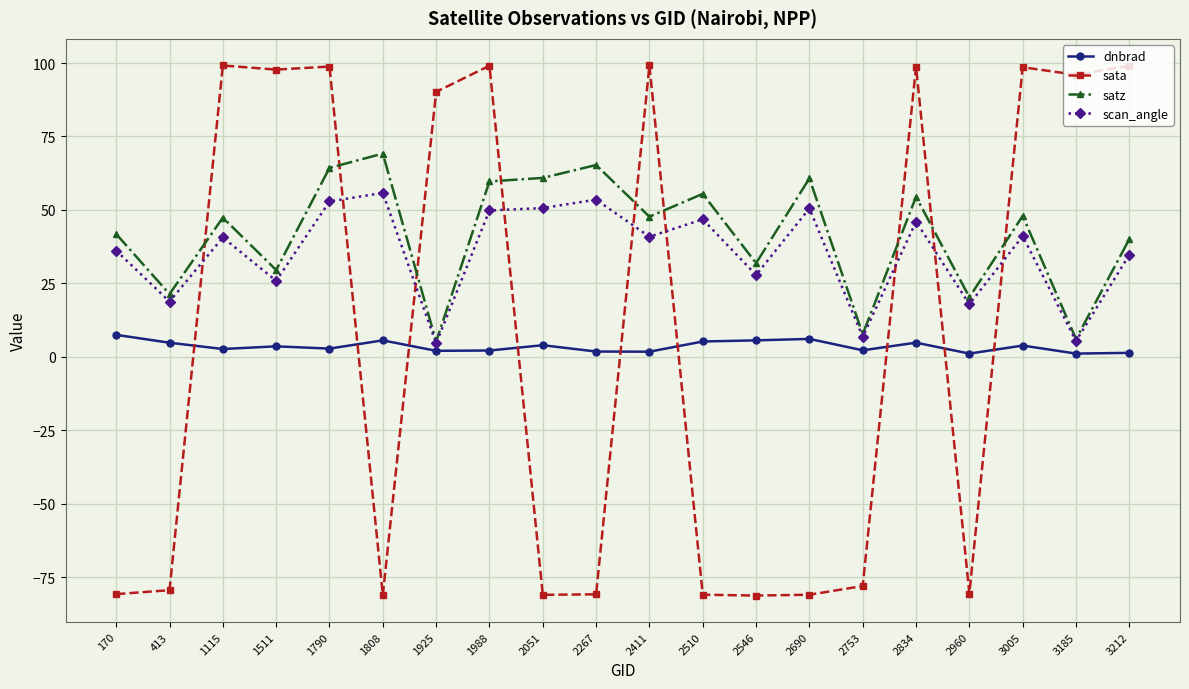

True or false: satz has more than 1 points higher than both neighbors.

True